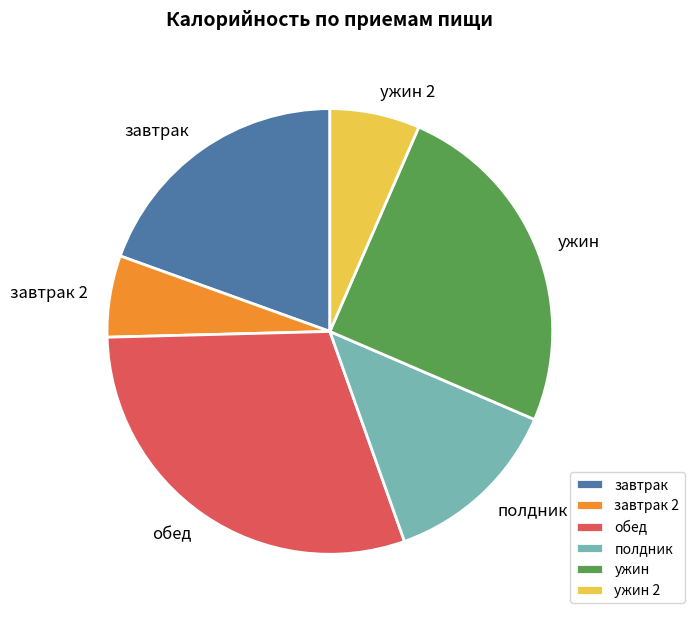

The ужин 2 slice represents 7% of the pie. True or false?

True